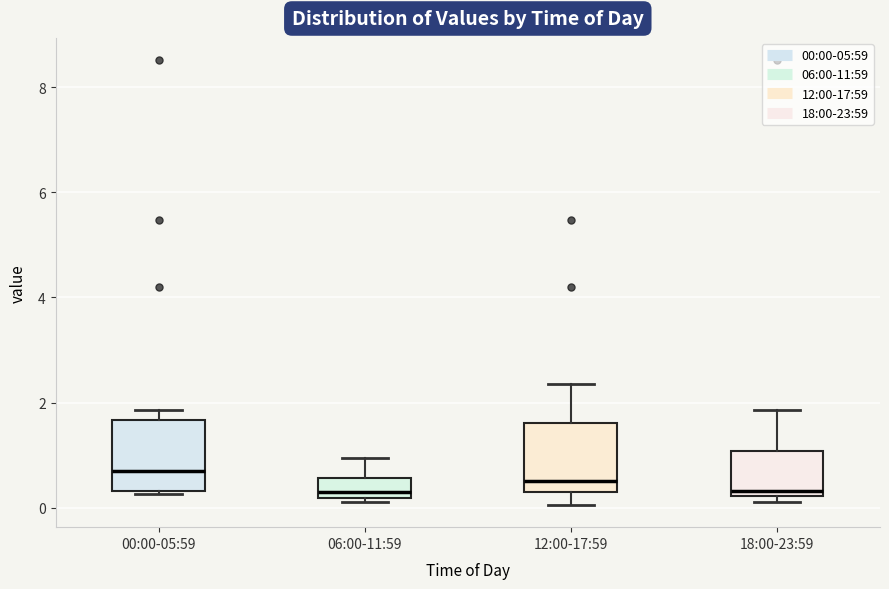

Reading left to right, read every box against the y-axis: the position of its median line, the range the box covers, and the ends of its whiskers. The values are not printed on the chart, so give them approximately, as read against the axis.

00:00-05:59: median 0.8, box 0.4 to 1.6, whiskers 0.2 to 1.8
06:00-11:59: median 0.4, box 0.2 to 0.6, whiskers 0.2 (just below the box's lower edge) to 1.0
12:00-17:59: median 0.6, box 0.2 to 1.6, whiskers 0.0 to 2.4
18:00-23:59: median 0.4, box 0.2 to 1.0, whiskers 0.2 (just below the box's lower edge) to 1.8